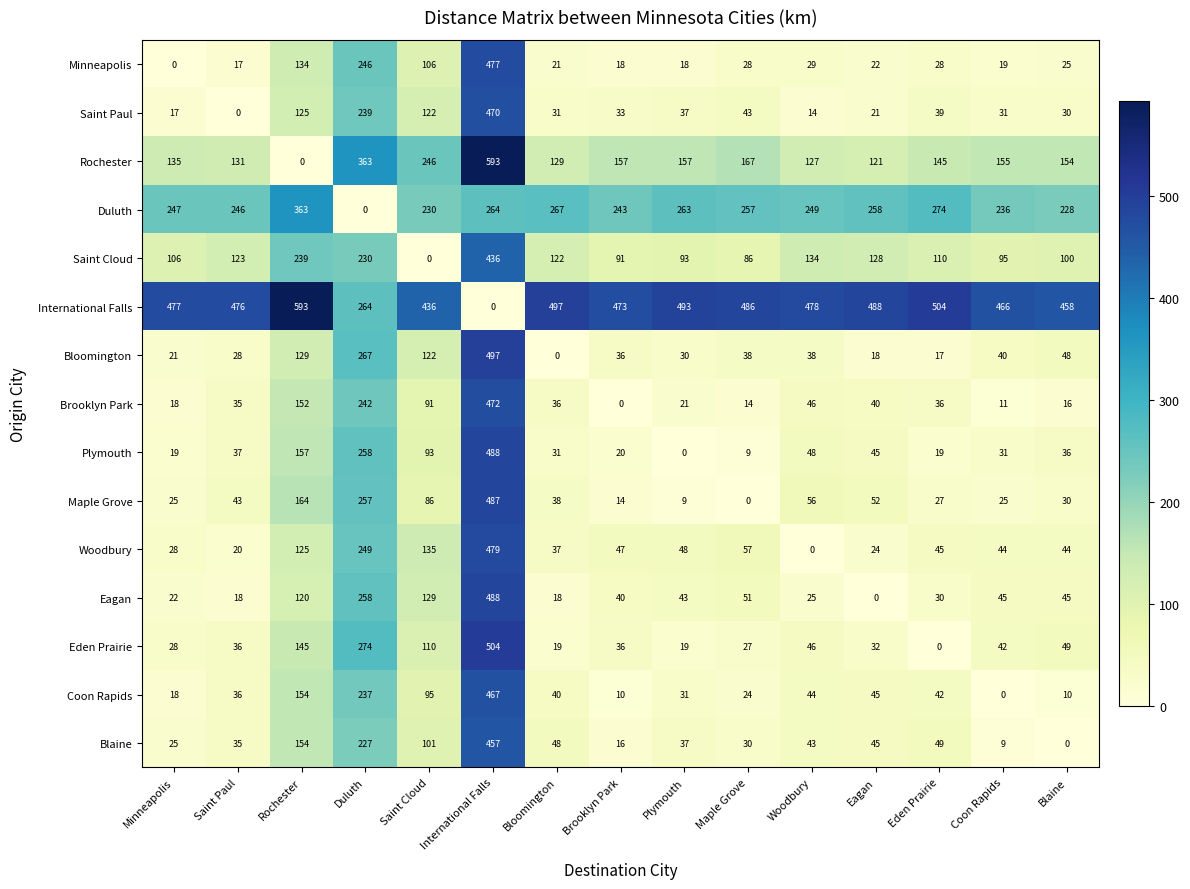

How many data points does each series have?

15